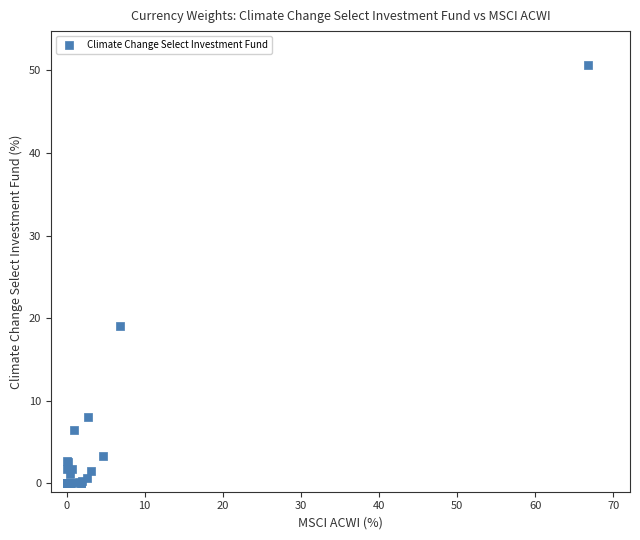

What Y value in the scatter plot is closest to 25?

19.0